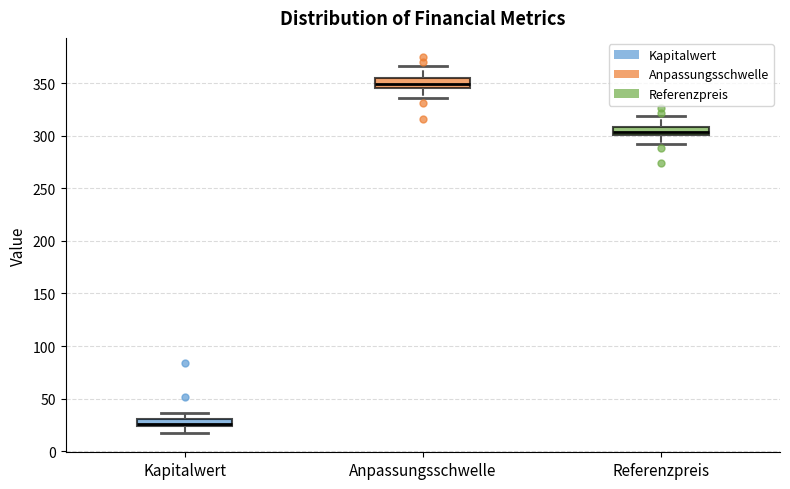

Which box's median line is the highest?

Anpassungsschwelle